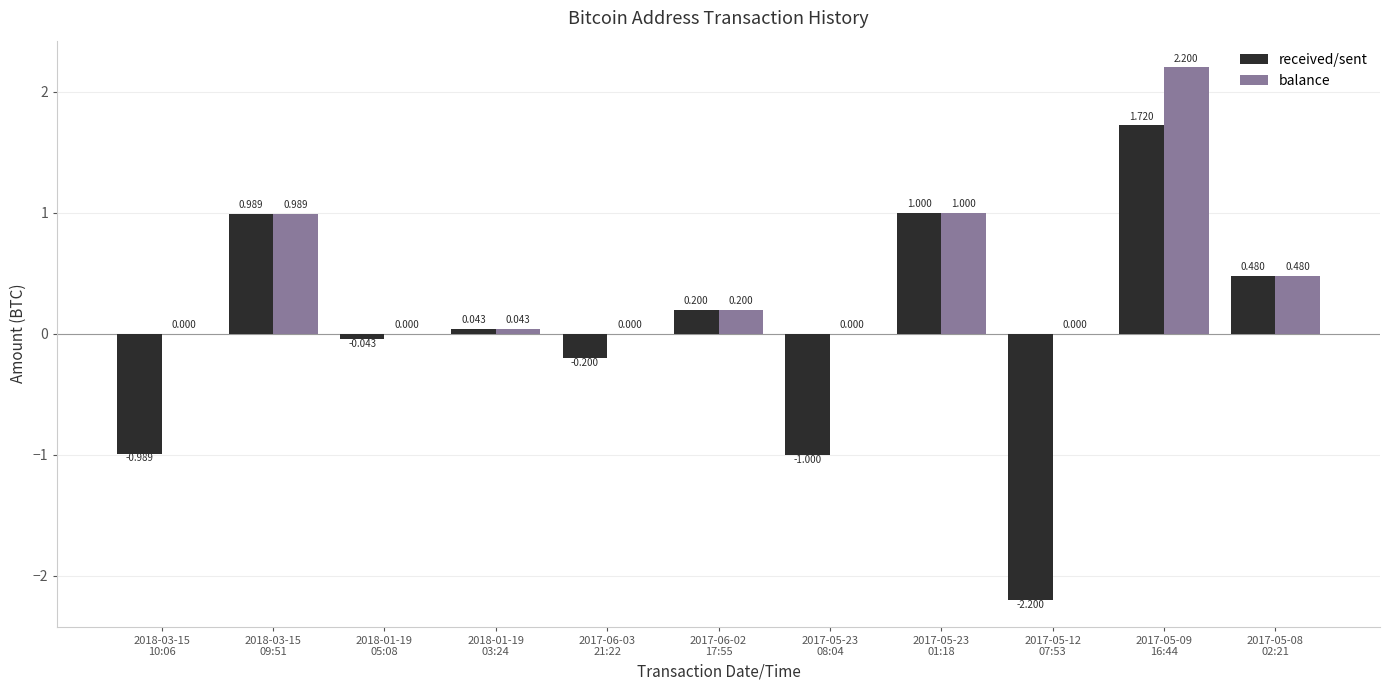

Is it true that received/sent equals 0.1 at 2017-05-08
02:21?

False